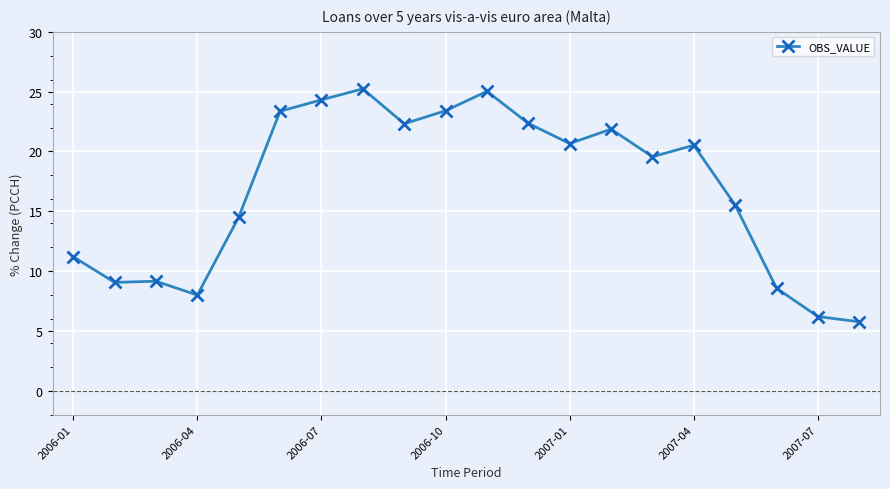

What is the smallest value displayed?

5.8